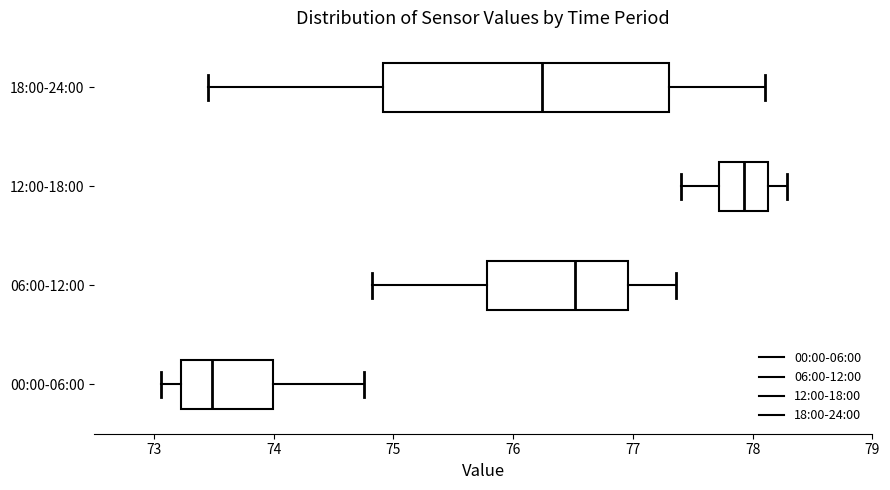

Reading bottom to top, read every box against the x-axis: the position of its median line, the range the box covers, and the ends of its whiskers. The values are not printed on the chart, so give them approximately, as read against the axis.

00:00-06:00: median 73.5, box 73.2 to 74.0, whiskers 73.1 to 74.8
06:00-12:00: median 76.5, box 75.8 to 77.0, whiskers 74.8 to 77.4
12:00-18:00: median 77.9, box 77.7 to 78.1, whiskers 77.4 to 78.3
18:00-24:00: median 76.2, box 74.9 to 77.3, whiskers 73.5 to 78.1